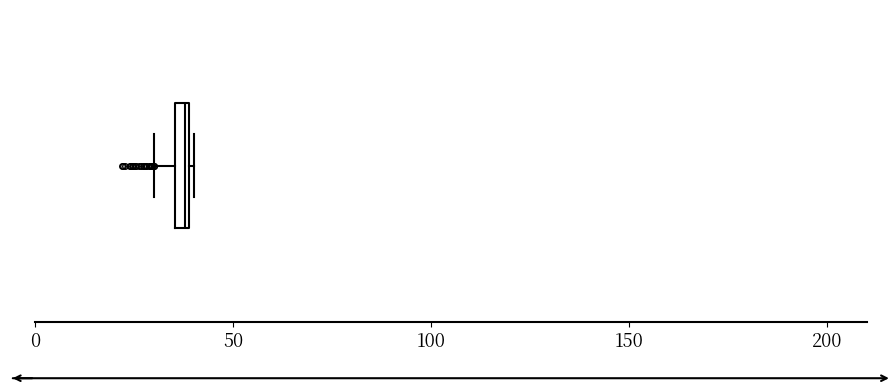

Where is the left edge of the box on the x-axis? The values are not printed on the chart, so give them approximately, as read against the axis.

35